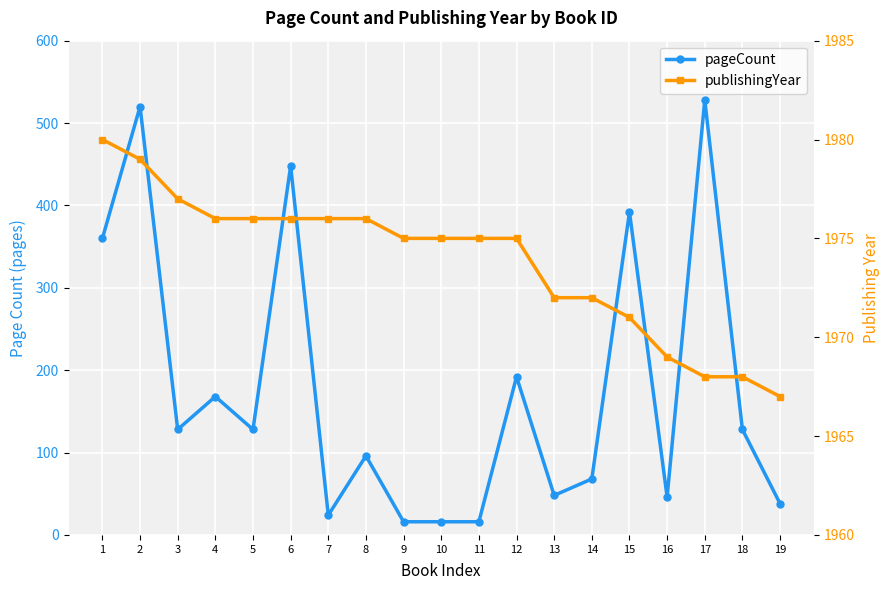

At how many categories does at least one series exceed 780?

19